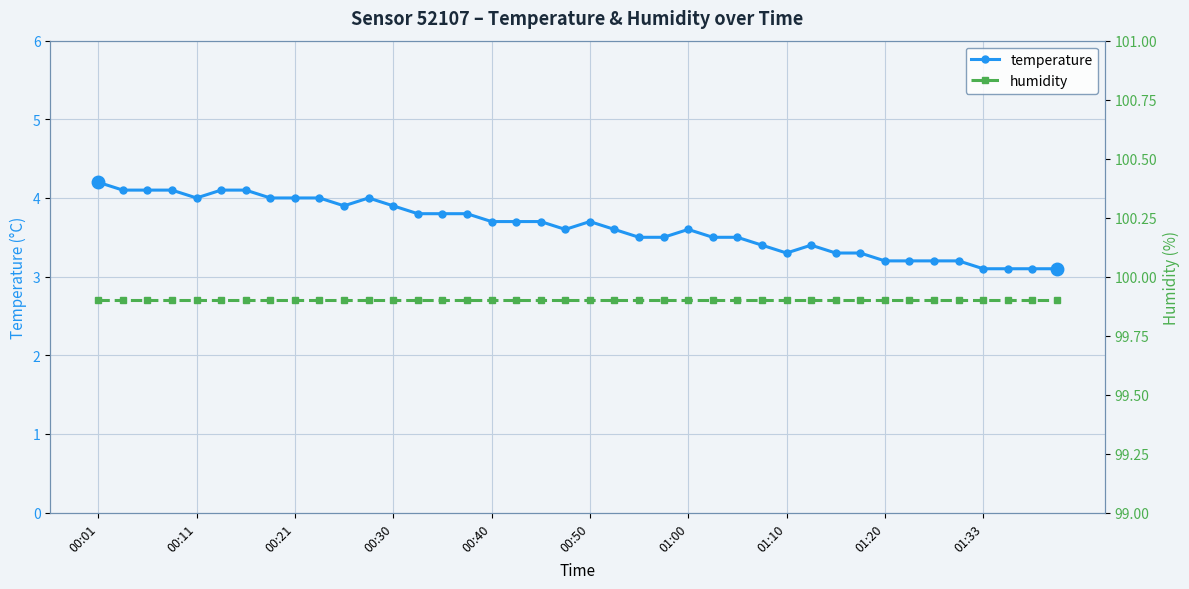

Does the chart display data point markers on the line(s)?

Yes